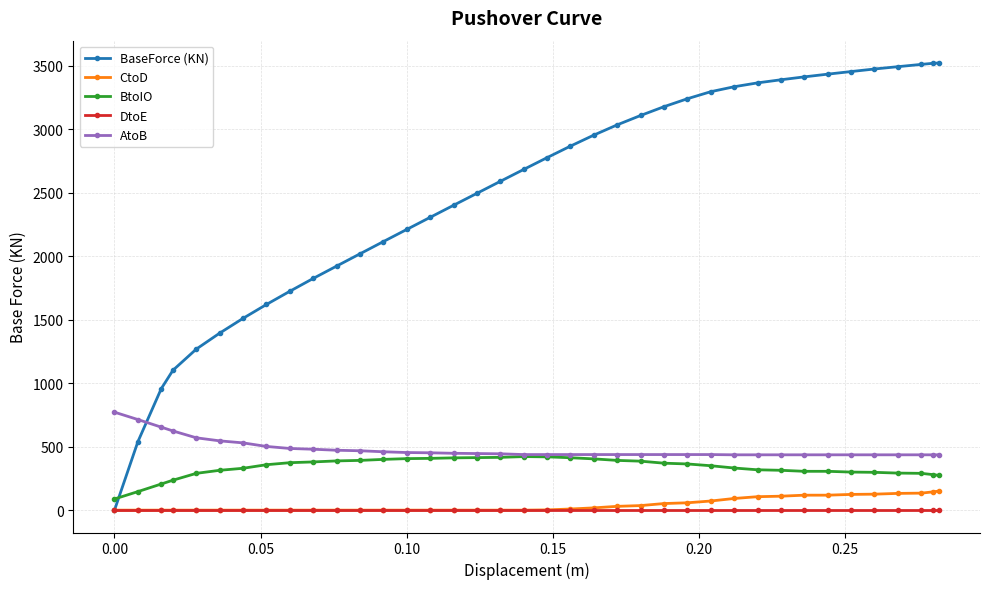

What is the sum of all AtoB values?

18260.0